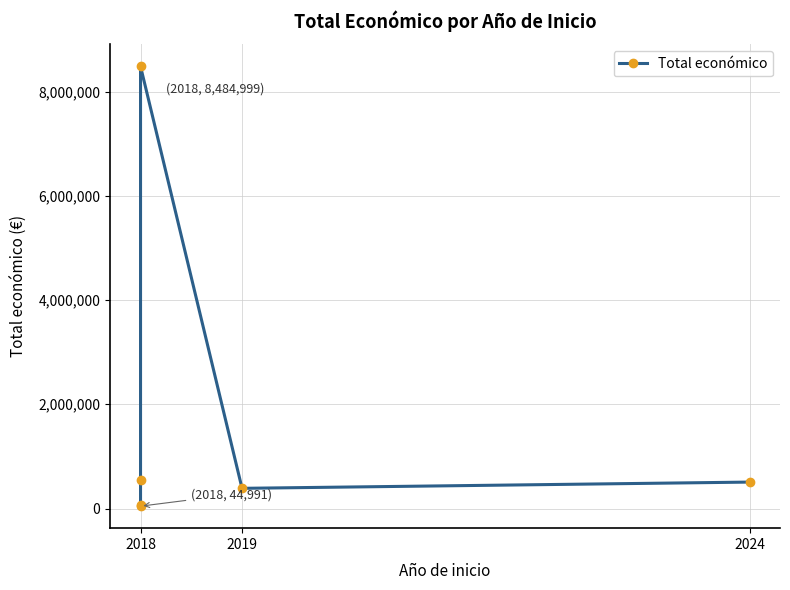

What is the greatest value displayed?

8484999